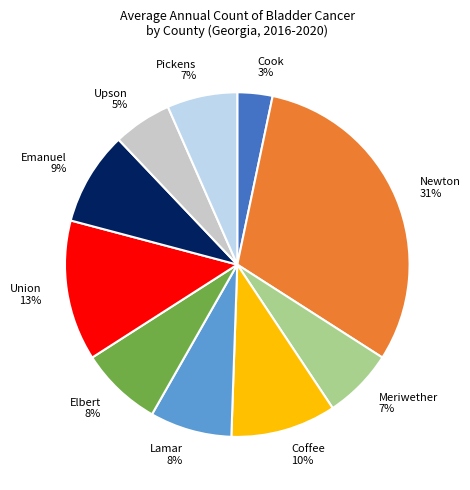

Is it true that Elbert is 8% of the pie?

True